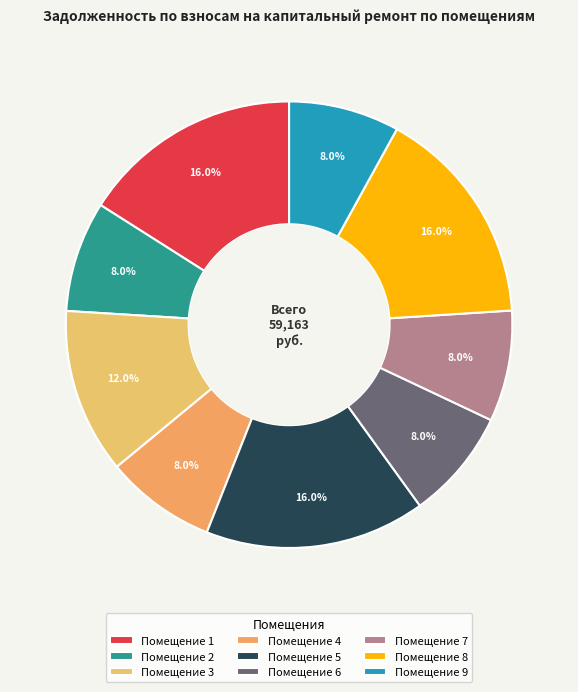

Which category has the biggest portion of the pie?

1